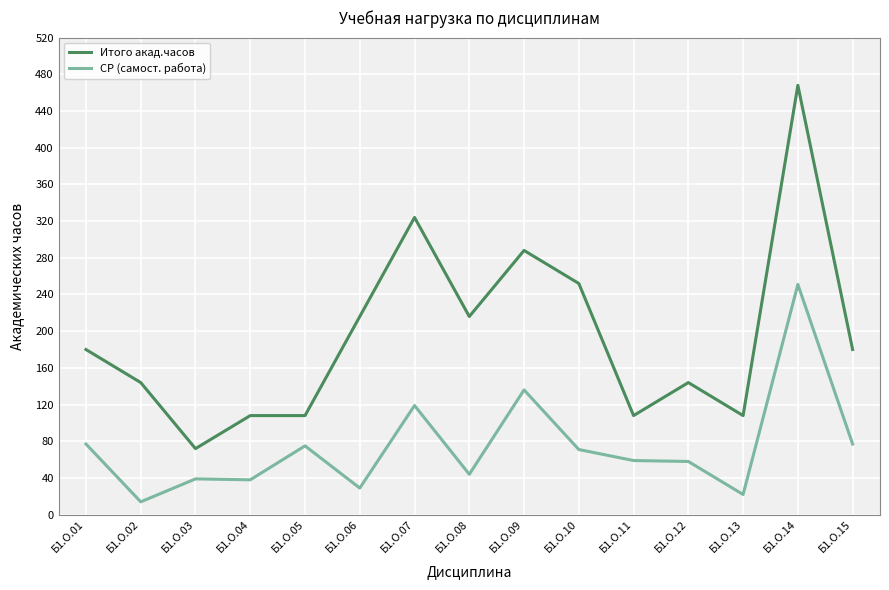

The value of Итого акад.часов at Б1.О.13 is 154. True or false?

False